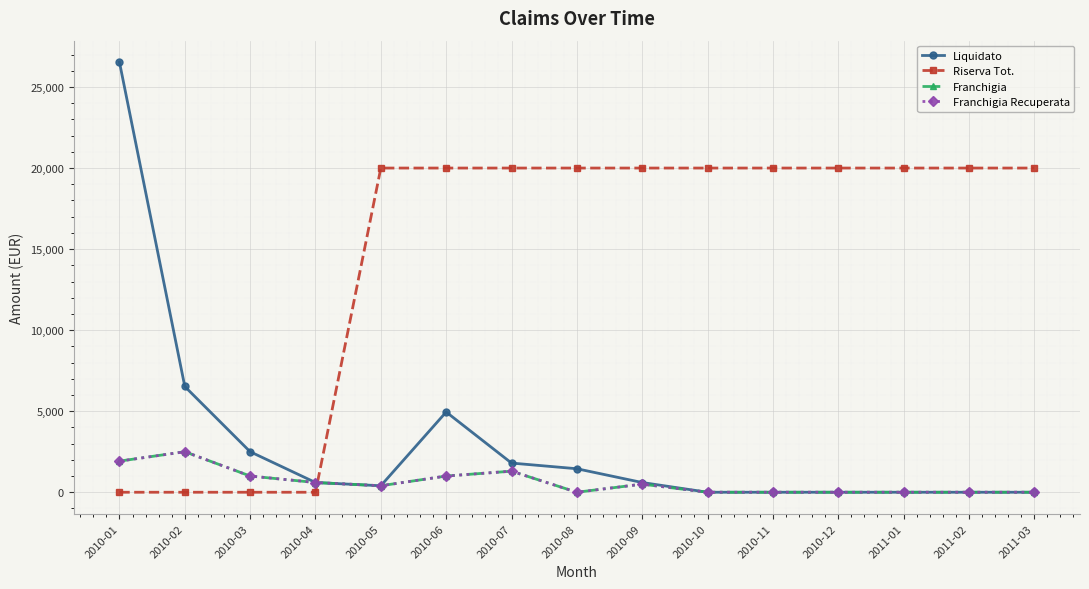

Is this an area chart (filled region under the line)?

No